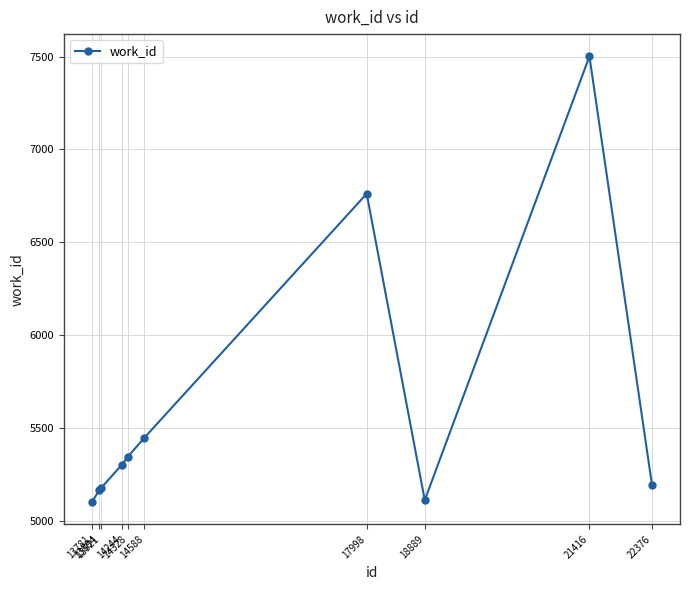

True or false: there are more than 1 points higher than both neighbors.

True